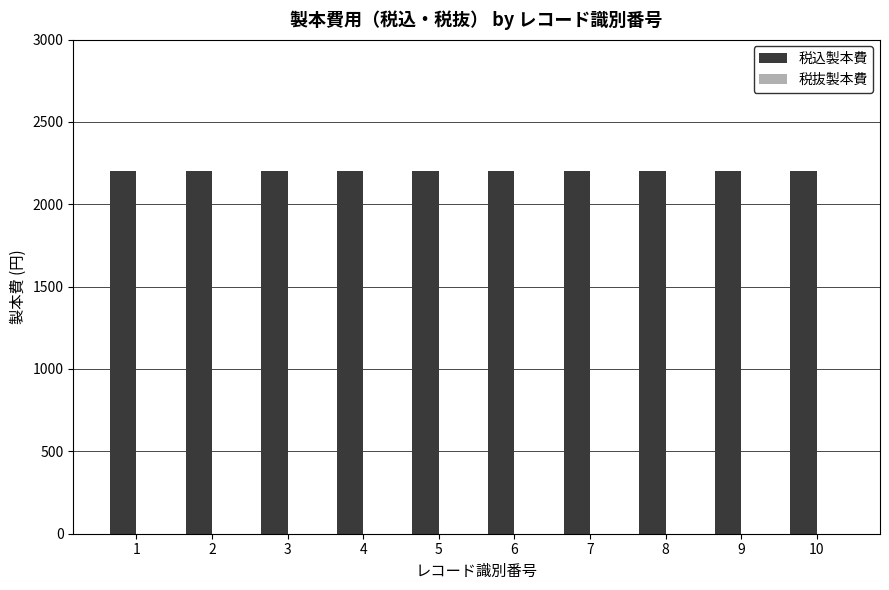

Which has a higher value, 5 or 8?

5